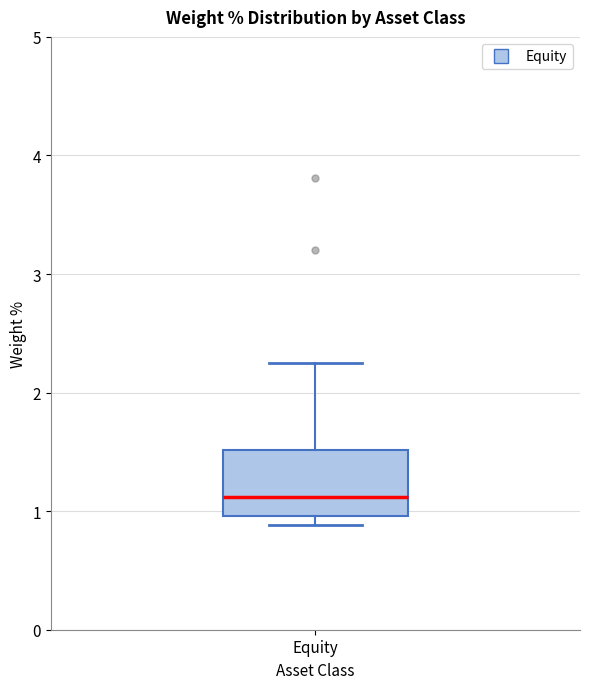

Where is the upper edge of the box for Equity on the y-axis? The values are not printed on the chart, so give them approximately, as read against the axis.

1.5